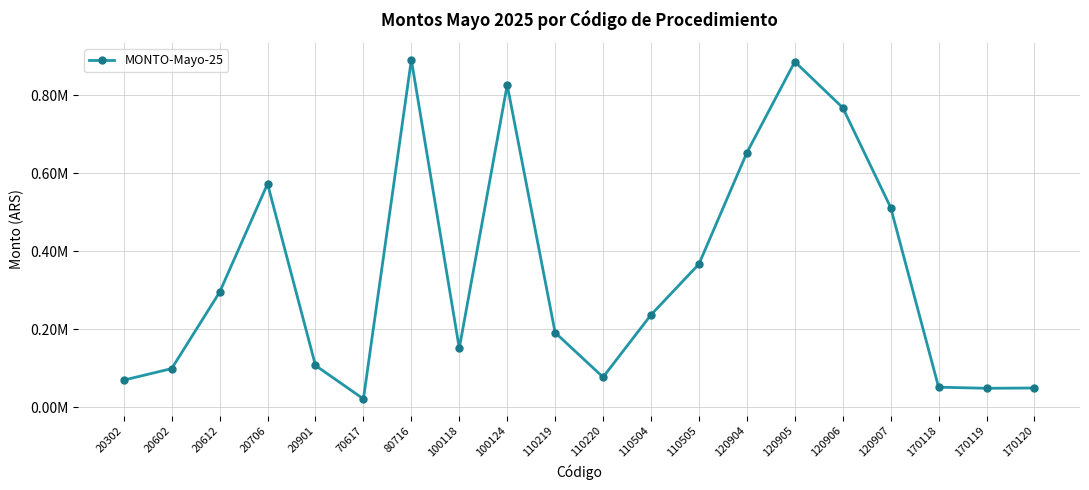

Is this an area chart (filled region under the line)?

No